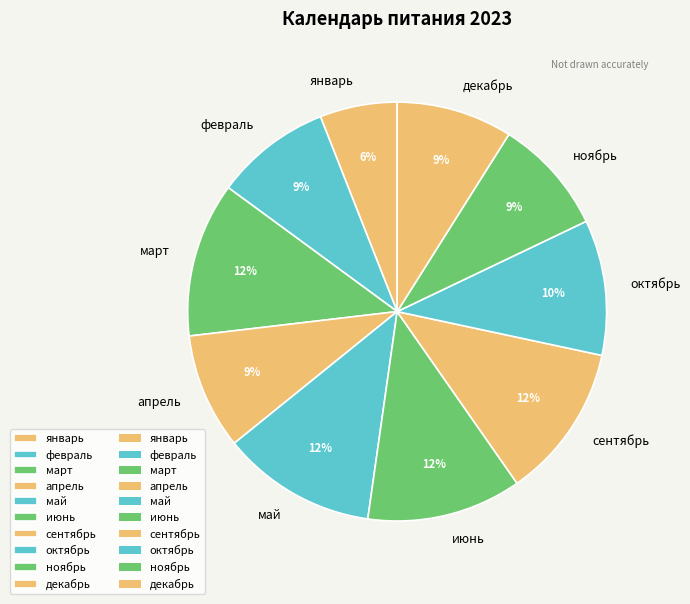

To the nearest percent, what percentage of the pie is январь?

6%